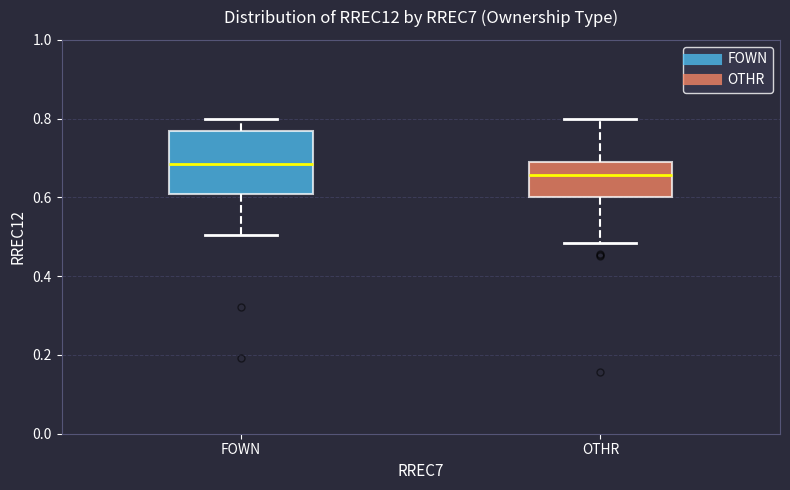

Which box's median line is the lowest?

OTHR